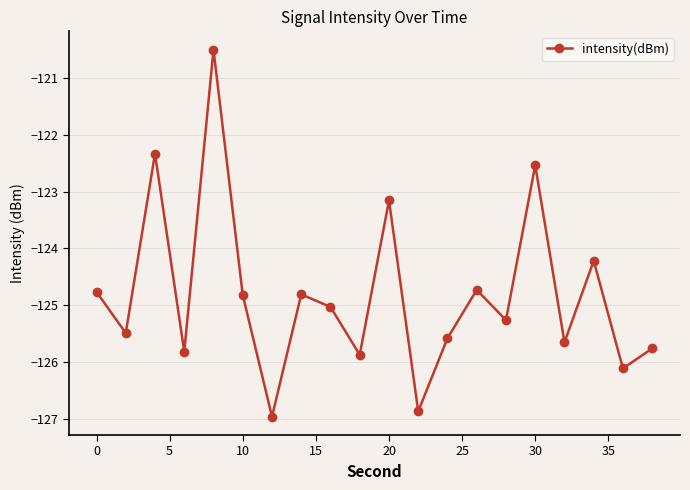

How many points are lower than both their immediate neighbors (excluding endpoints)?

8